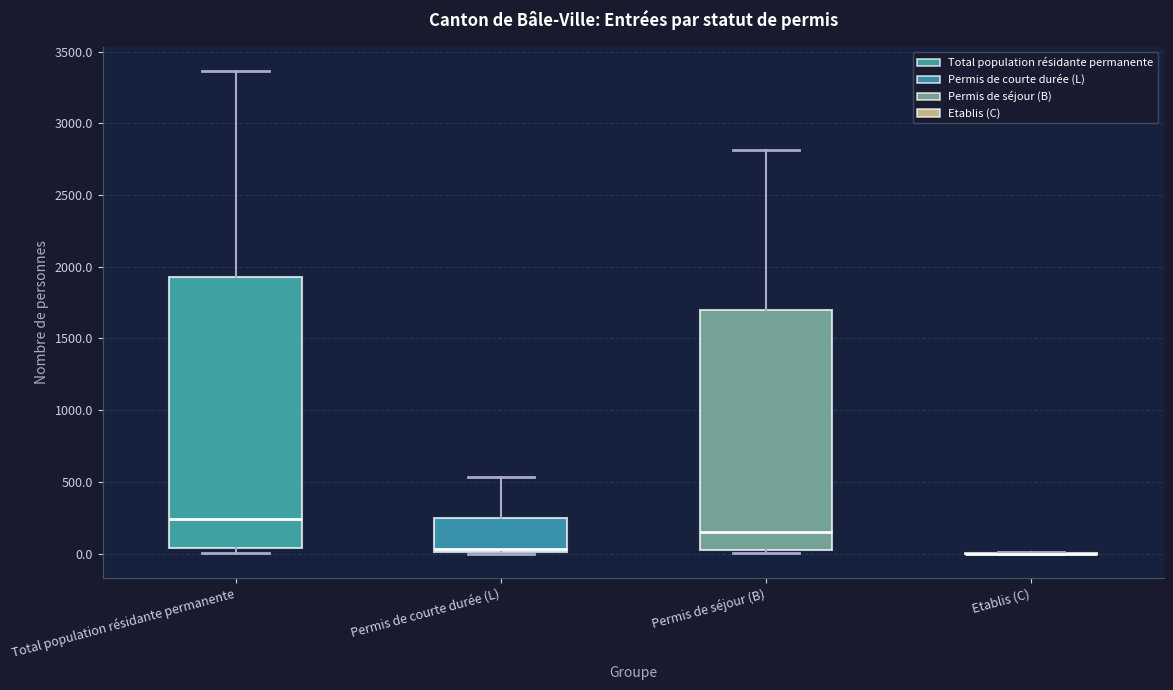

Where is the upper edge of the box for Permis de courte durée (L) on the y-axis? The values are not printed on the chart, so give them approximately, as read against the axis.

250